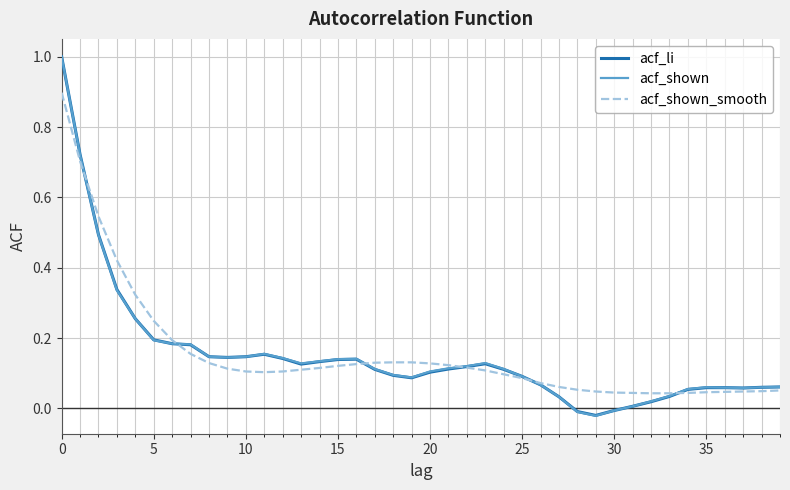

How many lines are shown in the chart?

3